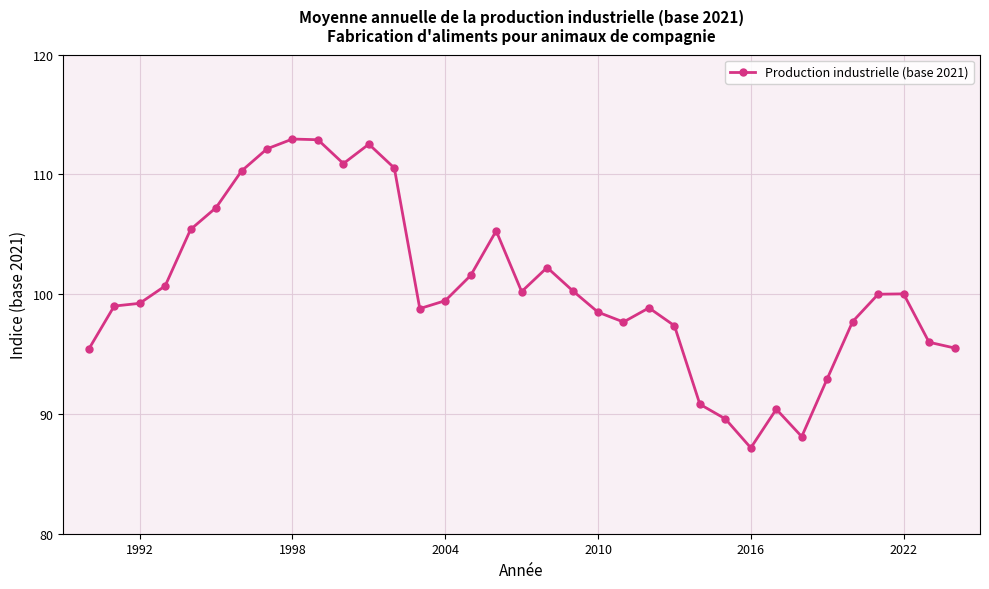

How many distinct data groups are displayed?

1